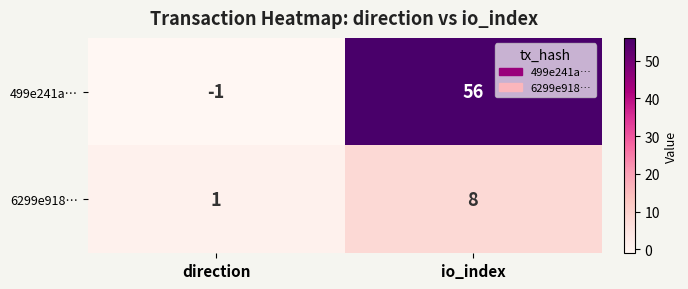

At which category does the chart reach its peak across all series?

io_index